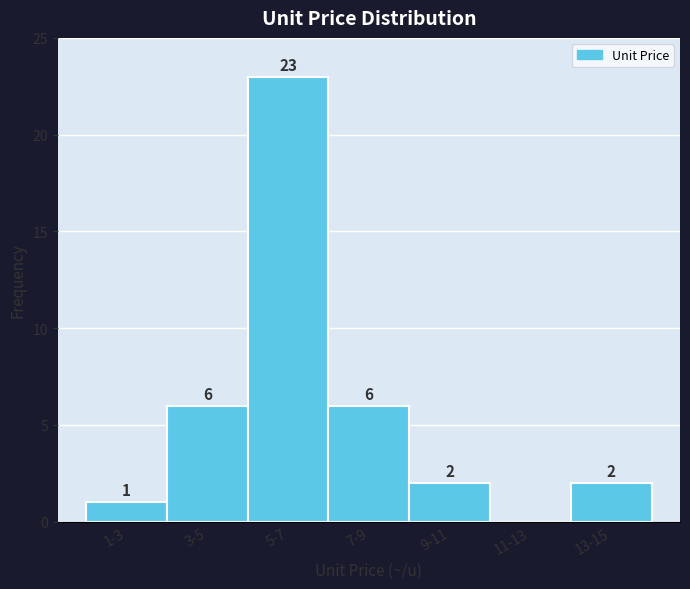

Reading left to right, extract all data points from this chart.

1-3=1	3-5=6	5-7=23	7-9=6	9-11=2	11-13=0	13-15=2